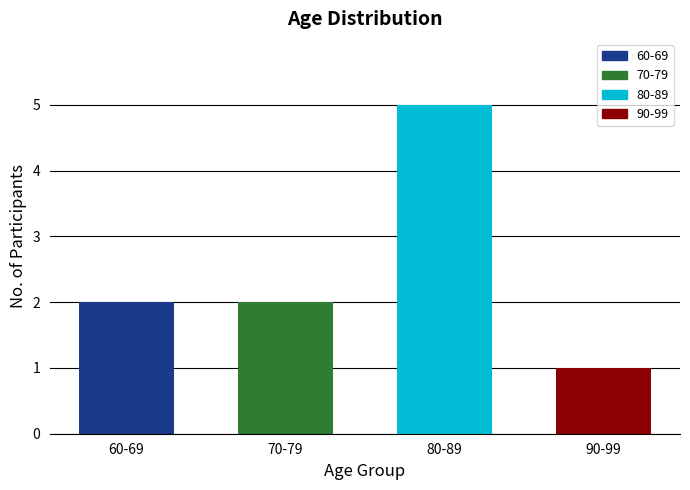

Reading left to right, transcribe all the data shown in this chart.

60-69=2	70-79=2	80-89=5	90-99=1